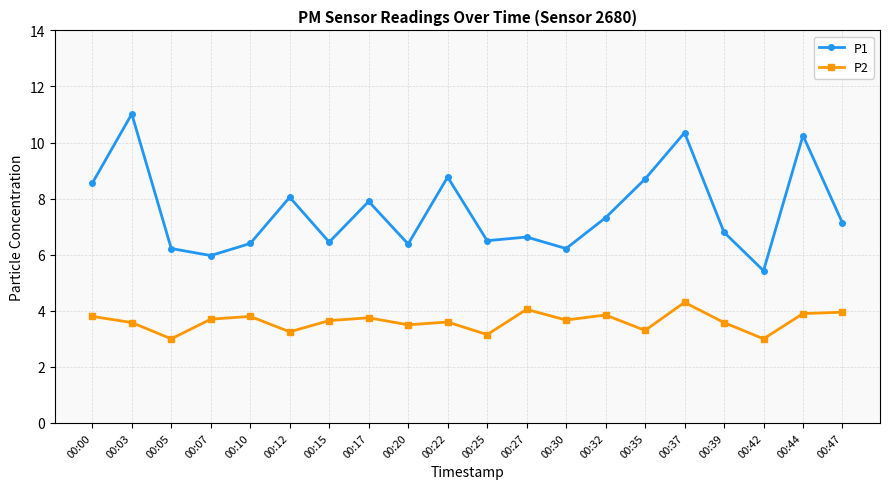

True or false: P2 and P1 cross at least once.

False